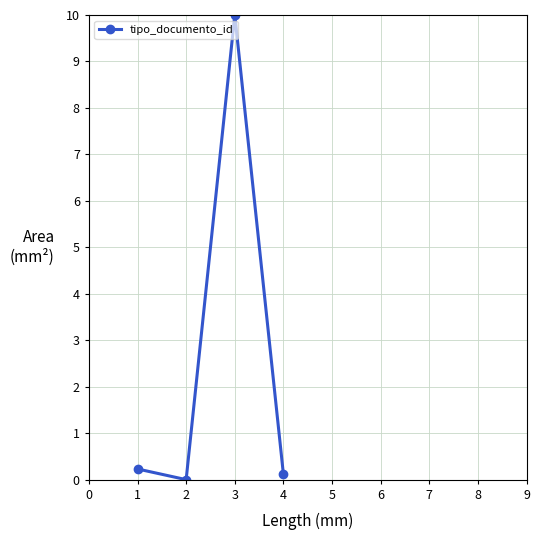

Does the chart have visible grid lines?

Yes